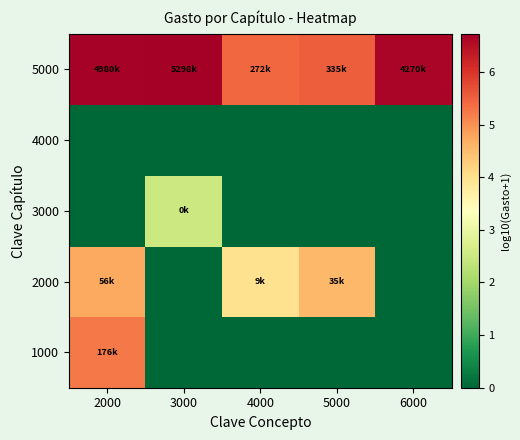

Reading left to right, extract all data points from this chart.

1000: 2000=5.2	3000=0.0	4000=0.0	5000=0.0	6000=0.0
2000: 2000=4.7	3000=0.0	4000=4.0	5000=4.5	6000=0.0
3000: 2000=0.0	3000=2.5	4000=0.0	5000=0.0	6000=0.0
4000: 2000=0.0	3000=0.0	4000=0.0	5000=0.0	6000=0.0
5000: 2000=6.7	3000=6.7	4000=5.4	5000=5.5	6000=6.6